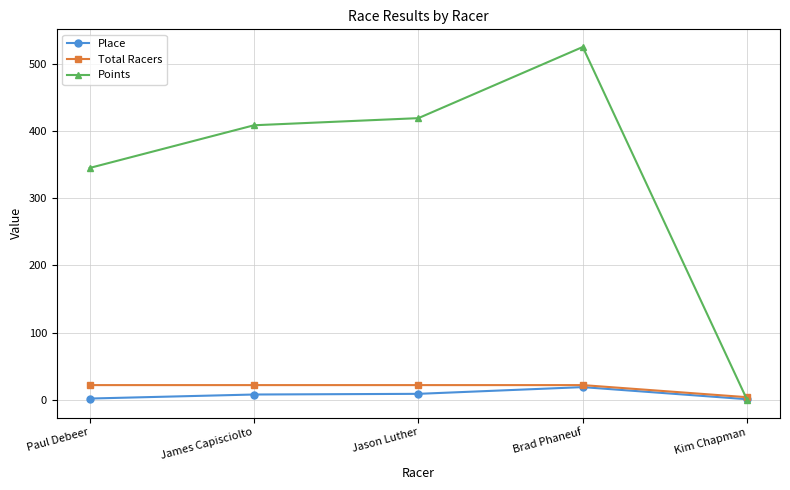

Is the value of Points at James Capisciolto greater than the value of Place at Brad Phaneuf?

Yes